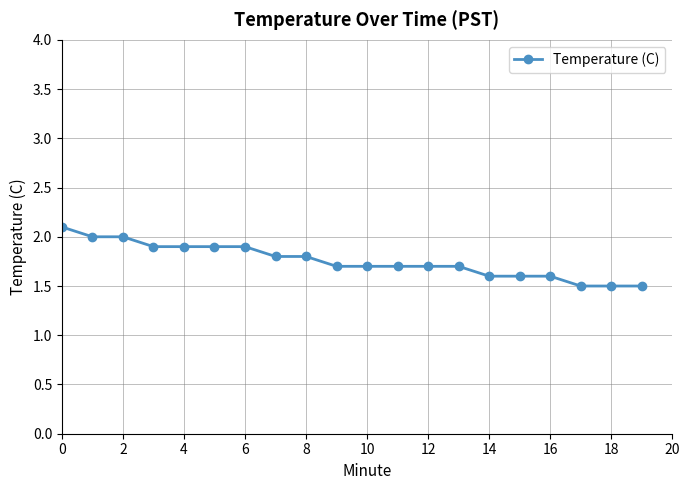

What is the minimum value shown in the chart?

1.5